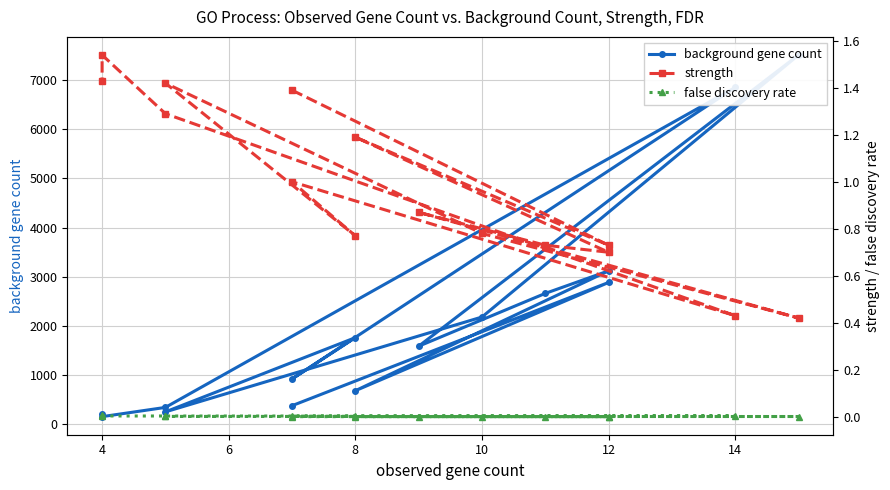

At 11, list the series in order from largest to smallest.

background gene count, strength, false discovery rate